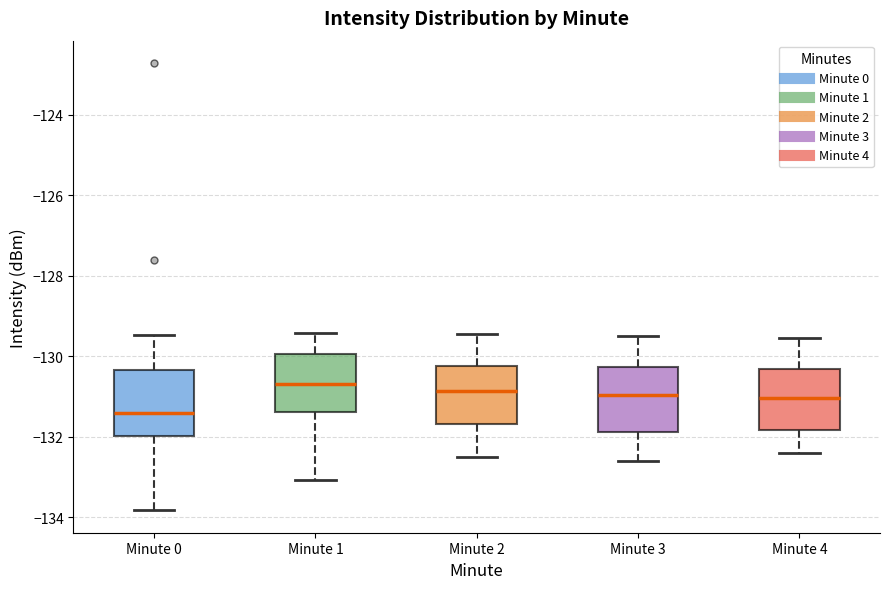

Reading left to right, transcribe this box plot: for each box, give where its median line is, the range the box spans, and where its two whiskers end, as read against the y-axis. The values are not printed on the chart, so give them approximately, as read against the axis.

Minute 0: median -131.4, box -132.0 to -130.4, whiskers -133.8 to -129.4
Minute 1: median -130.6, box -131.4 to -130.0, whiskers -133.0 to -129.4
Minute 2: median -130.8, box -131.6 to -130.2, whiskers -132.4 to -129.4
Minute 3: median -131.0, box -131.8 to -130.2, whiskers -132.6 to -129.4
Minute 4: median -131.0, box -131.8 to -130.4, whiskers -132.4 to -129.6